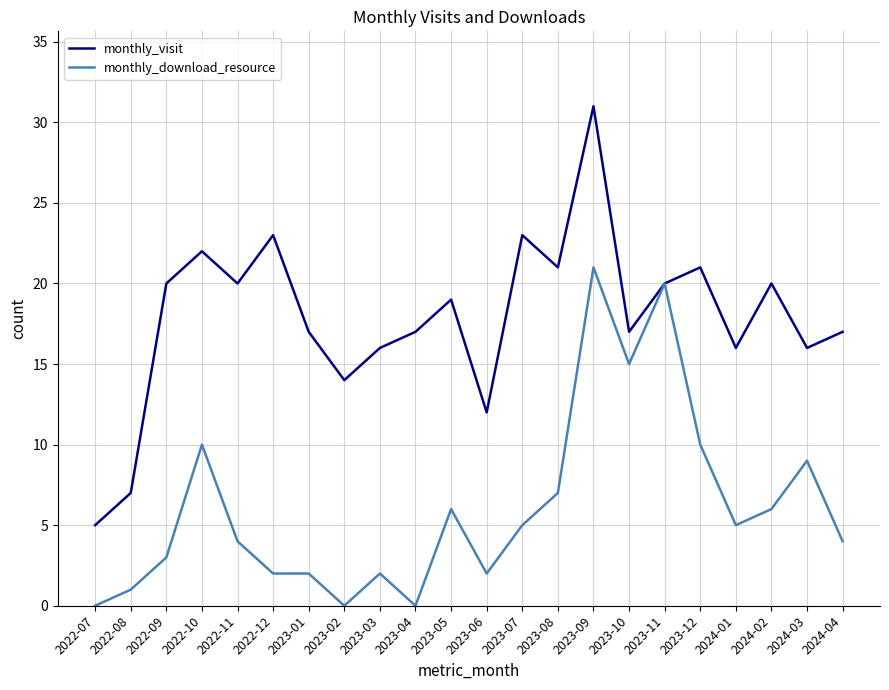

At which category does the chart reach its peak across all series?

2023-09